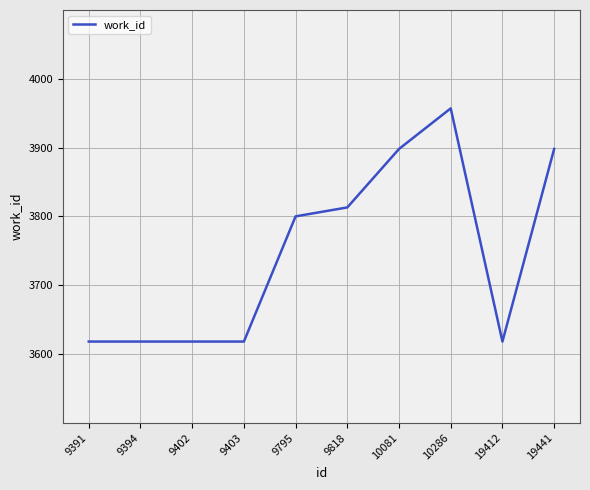

How many values are below 3800?

5